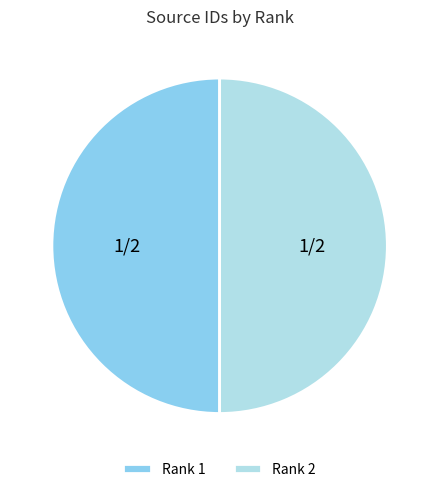

What is the ratio of the value at Rank 2 to the value at Rank 1?

1.0